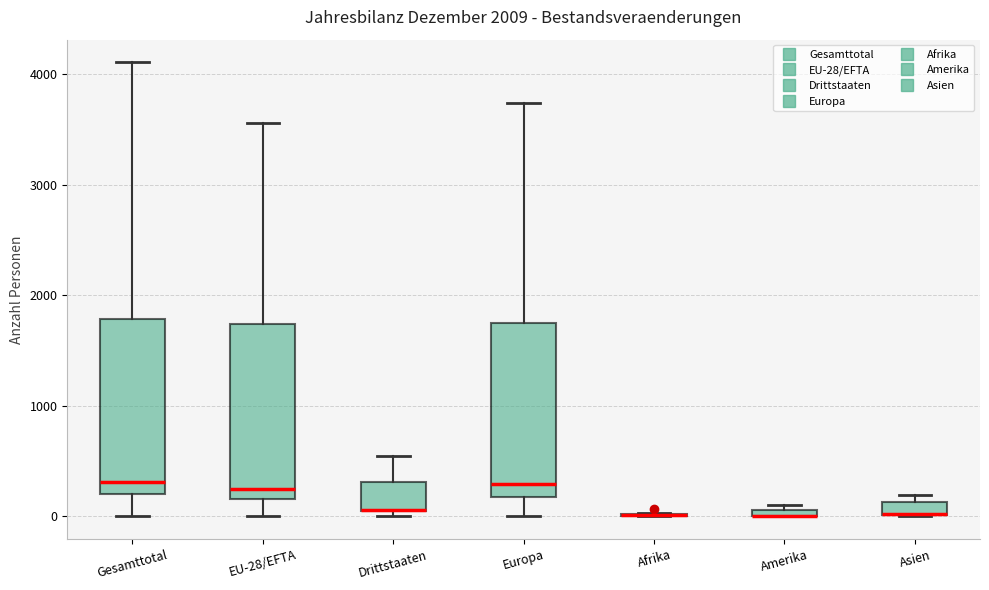

Where does the lower whisker of the box for Europa end on the y-axis? The values are not printed on the chart, so give them approximately, as read against the axis.

0